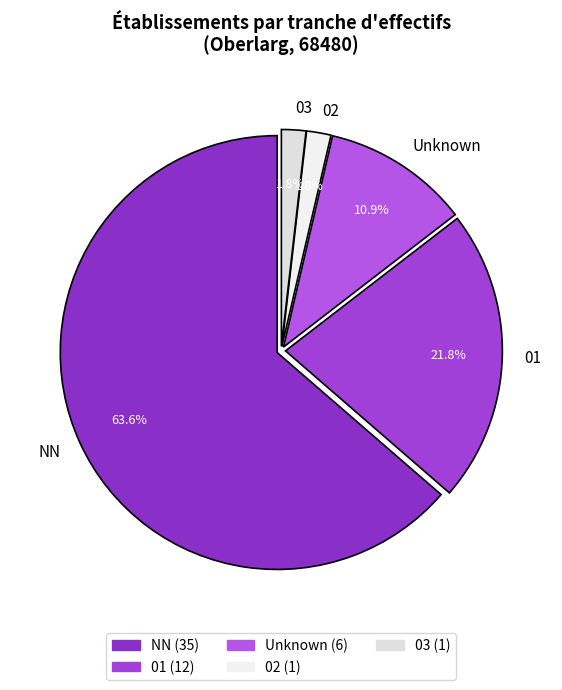

What is the largest slice in the pie chart?

NN